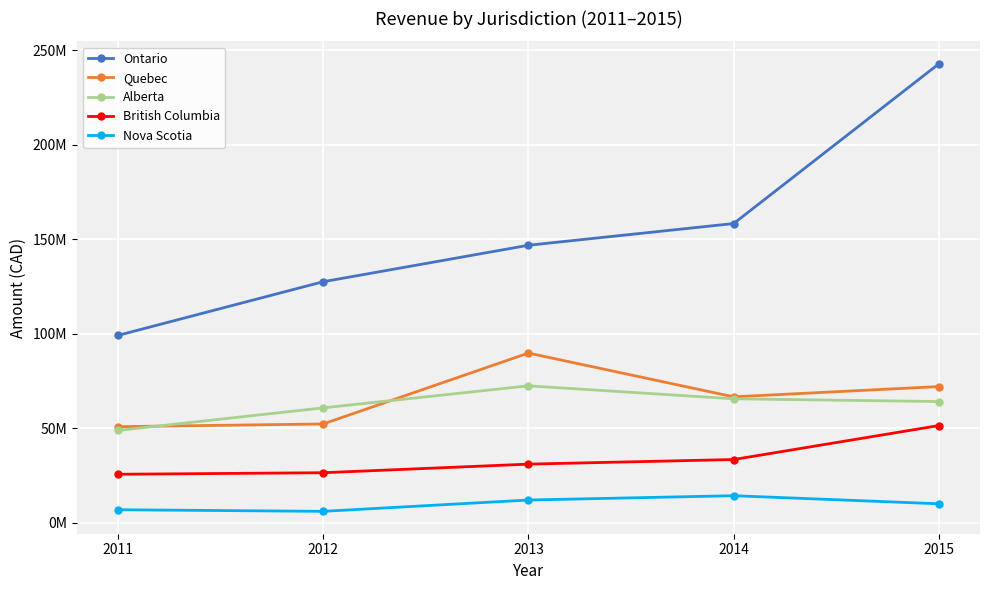

After their last crossing, which series has the higher values: Alberta or Quebec?

Quebec